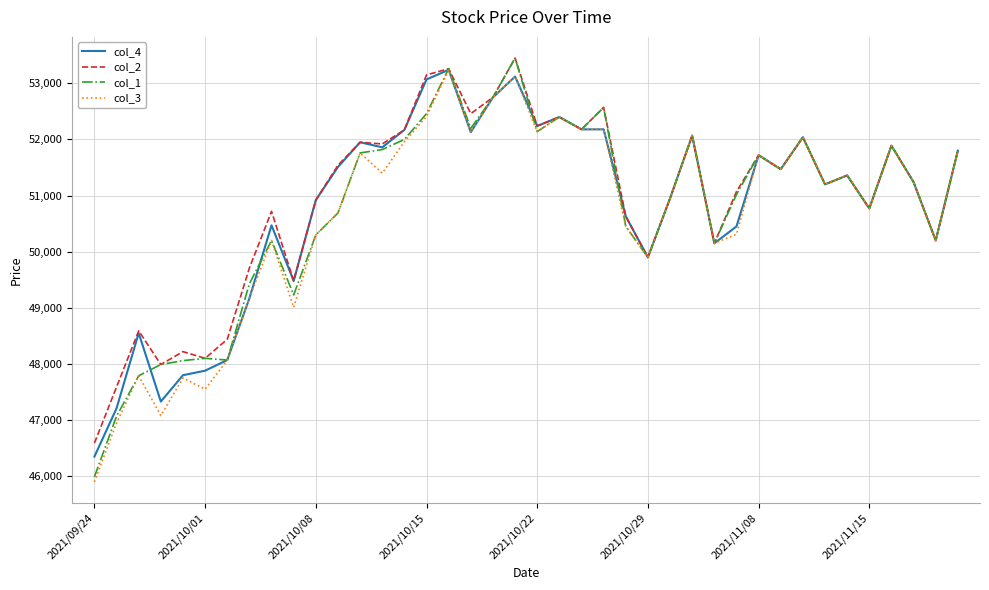

What is the maximum value for col_2?

53450